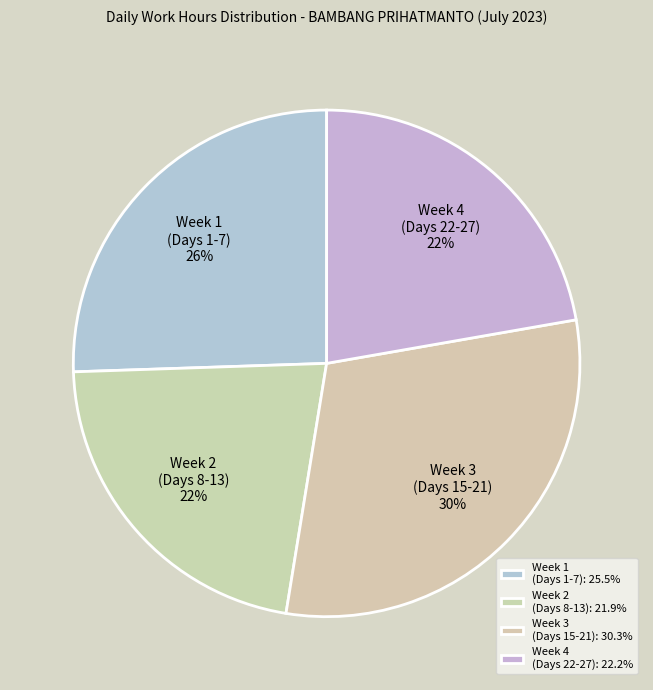

To the nearest percent, what is the average slice percentage?

25%